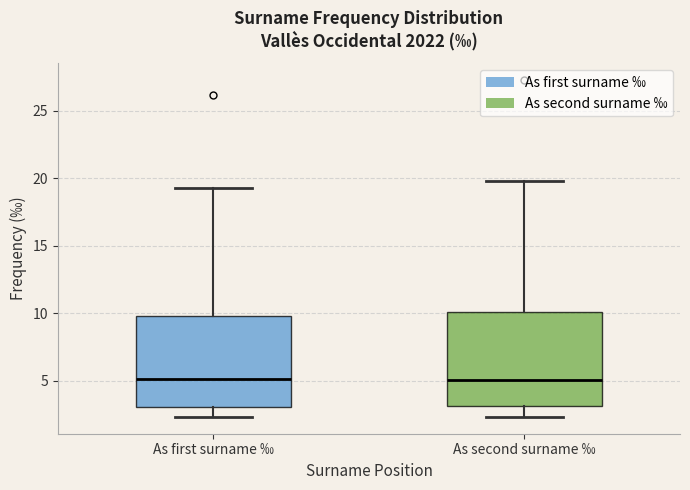

Where does the lower whisker of the box for As second surname ‰ end on the y-axis? The values are not printed on the chart, so give them approximately, as read against the axis.

2.5